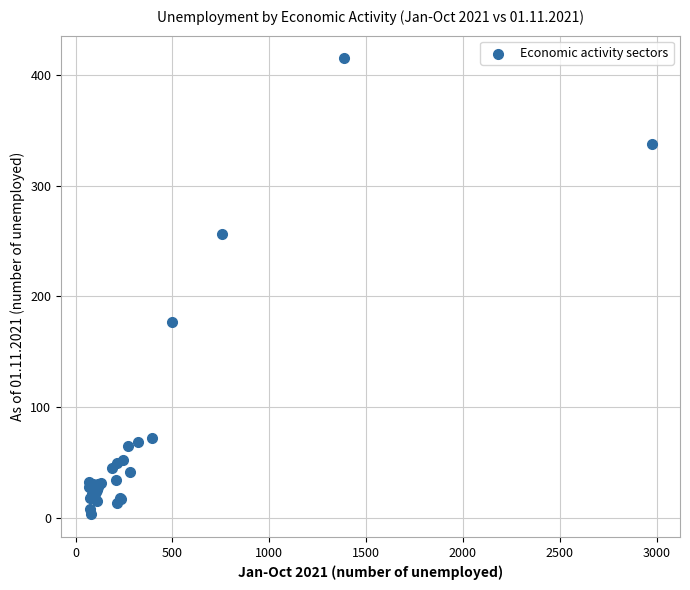

What Y value in the scatter plot is closest to 209?

177